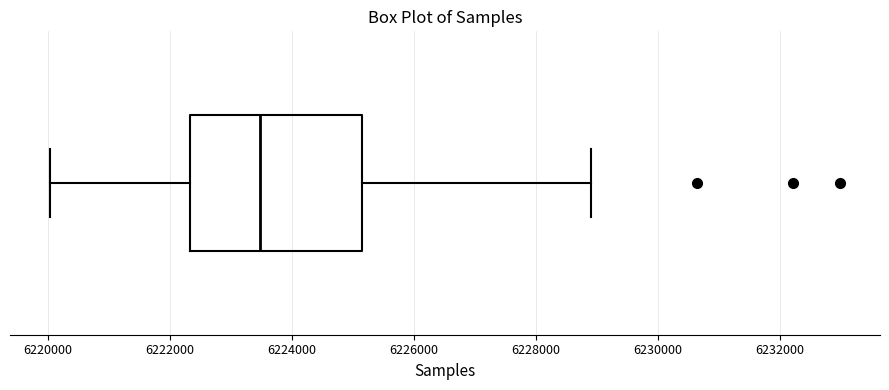

Read this box plot against the x-axis: the position of the median line, the range covered by the box, and the ends of both whiskers. The values are not printed on the chart, so give them approximately, as read against the axis.

median 6223400, box 6222400 to 6225200, whiskers 6220000 to 6229000